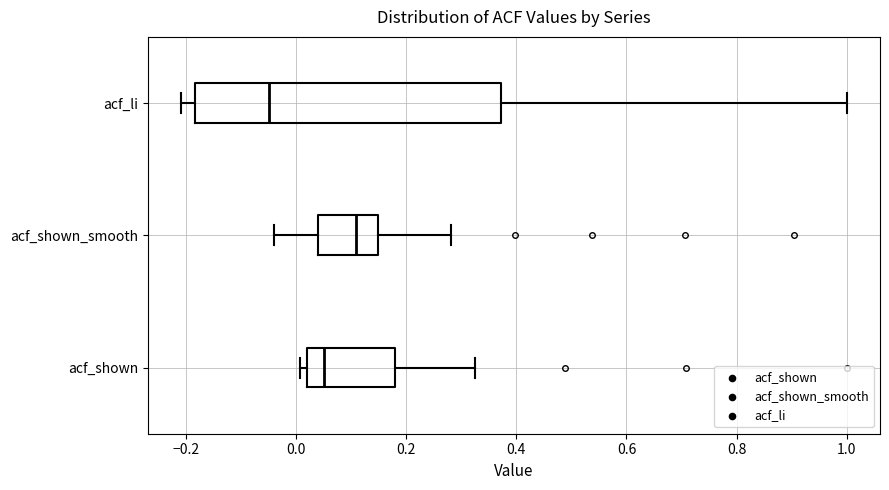

Where does the median line of the box for acf_shown sit on the x-axis? The values are not printed on the chart, so give them approximately, as read against the axis.

0.06